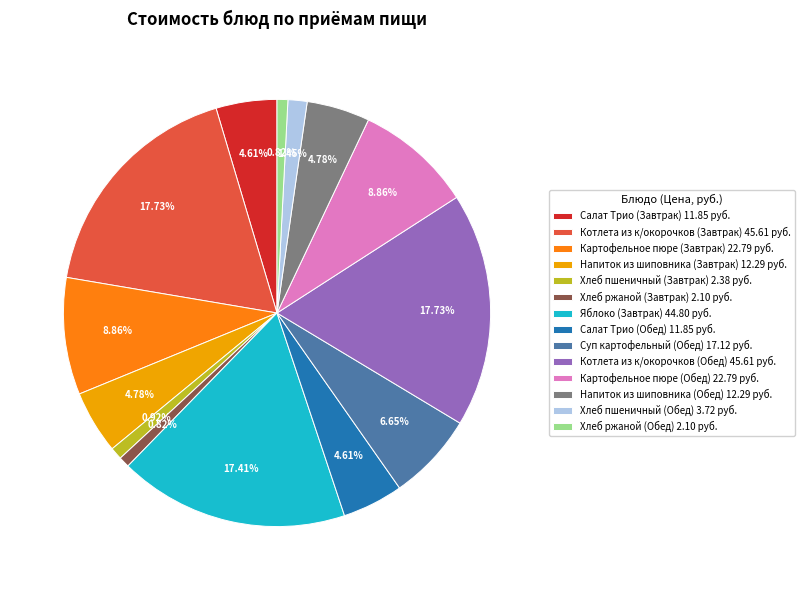

What percentage is NOT represented by Хлеб пшеничный (Обед)?

98.6%